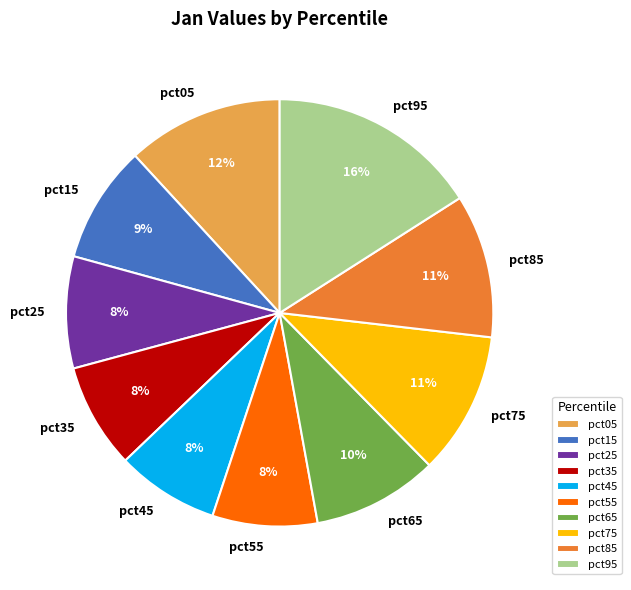

What is the largest slice in the pie chart?

pct95